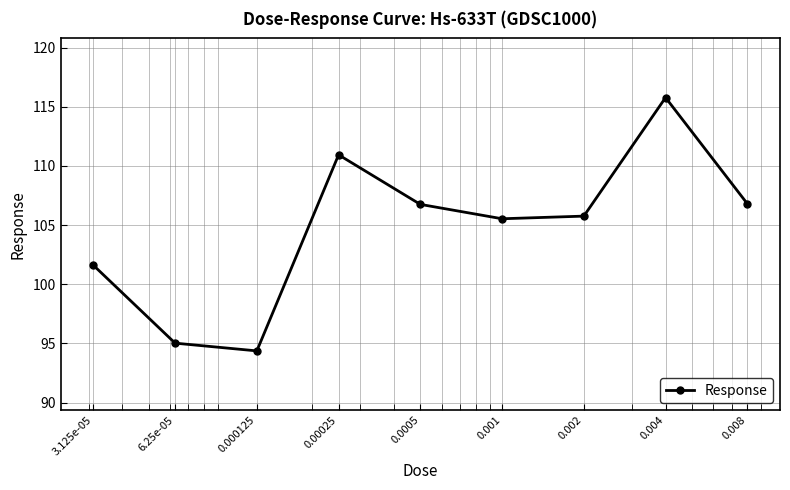

What is the smallest value displayed?

94.4